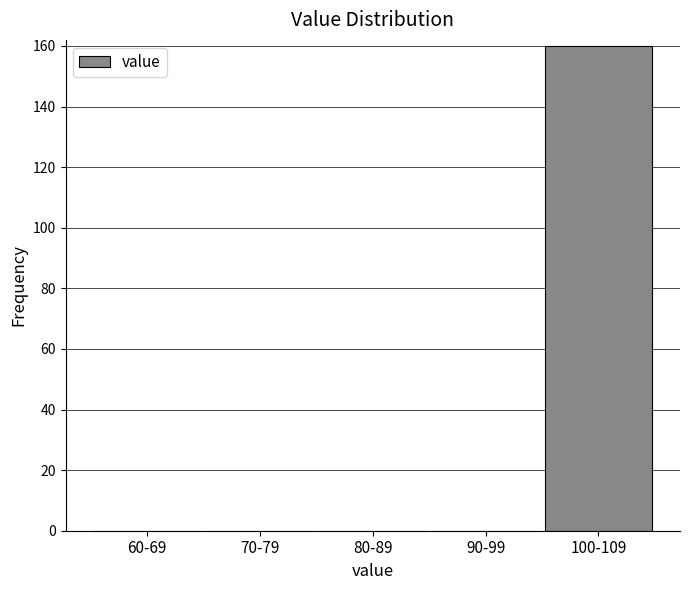

Reading left to right, extract all data points from this chart.

60-69=0	70-79=0	80-89=0	90-99=0	100-109=160